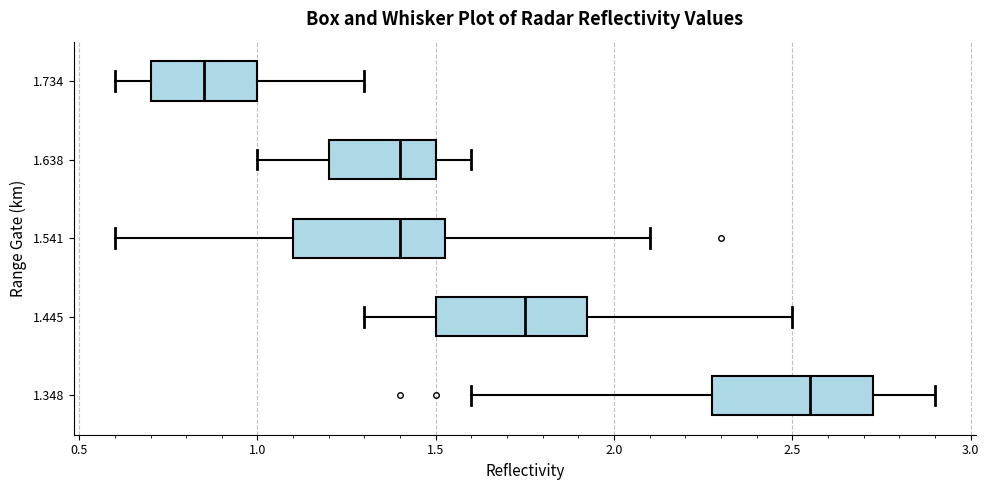

Reading bottom to top, transcribe this box plot: for each box, give where its median line is, the range the box spans, and where its two whiskers end, as read against the x-axis. The values are not printed on the chart, so give them approximately, as read against the axis.

1.348: median 2.55, box 2.30 to 2.75, whiskers 1.60 to 2.90
1.445: median 1.75, box 1.50 to 1.95, whiskers 1.30 to 2.50
1.541: median 1.40, box 1.10 to 1.55, whiskers 0.60 to 2.10
1.638: median 1.40, box 1.20 to 1.50, whiskers 1.00 to 1.60
1.734: median 0.85, box 0.70 to 1.00, whiskers 0.60 to 1.30